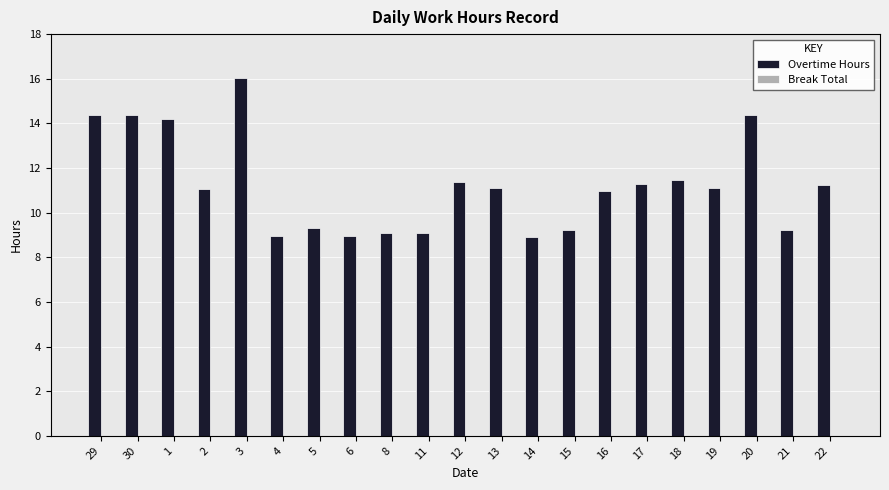

What is the sum of the values at 20 and 3?

30.4